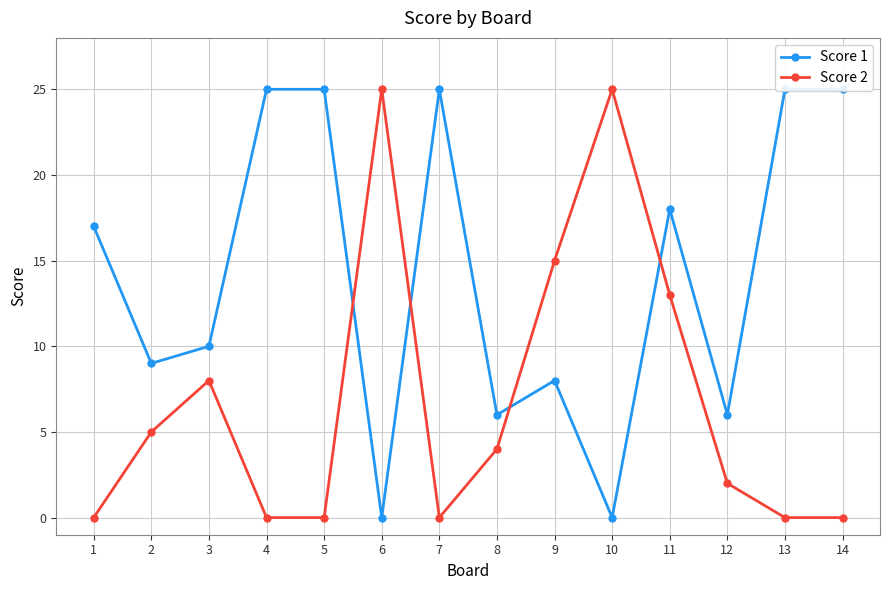

Does the chart have visible grid lines?

Yes